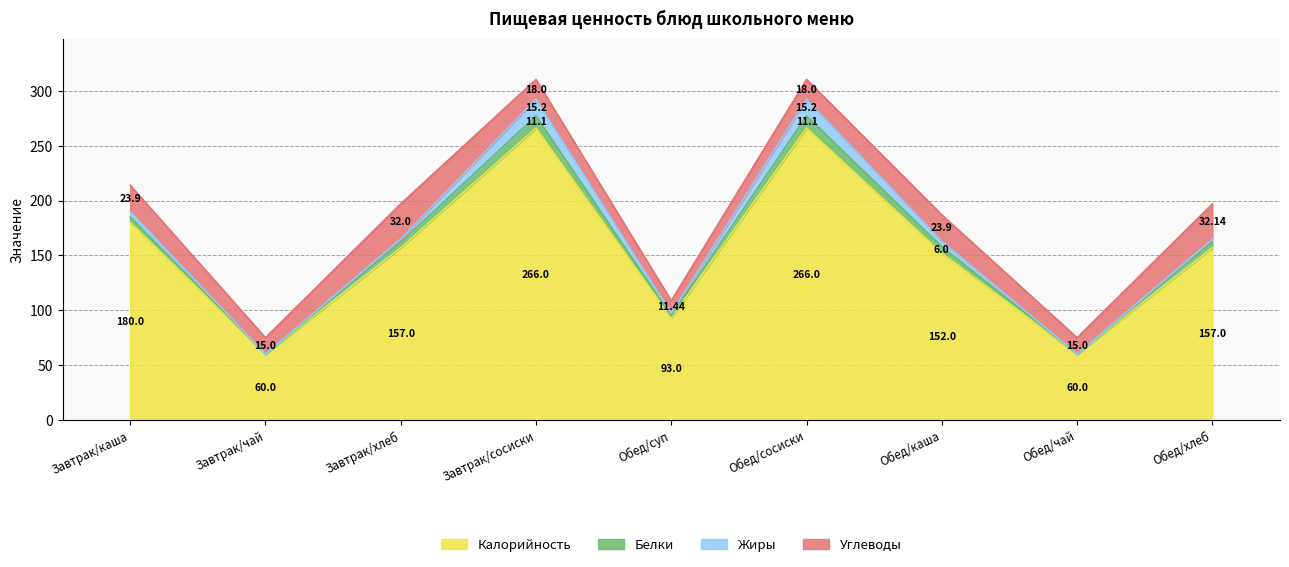

Where is the first local minimum for Белки?

Завтрак/чай